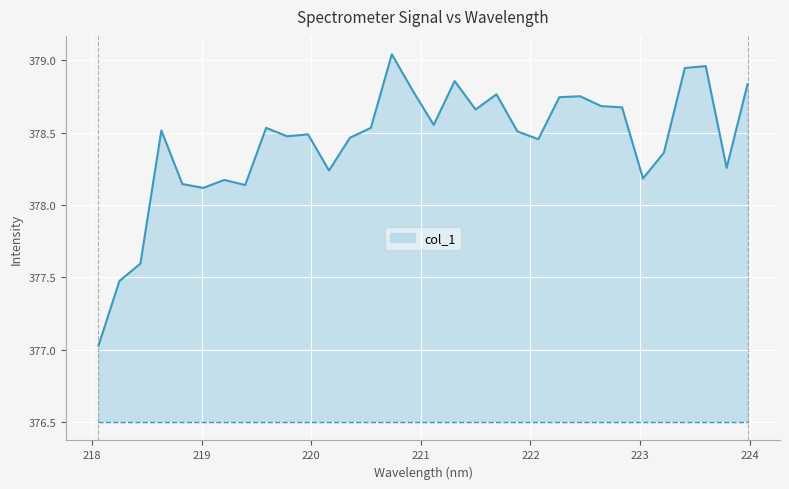

Does the chart have visible grid lines?

Yes